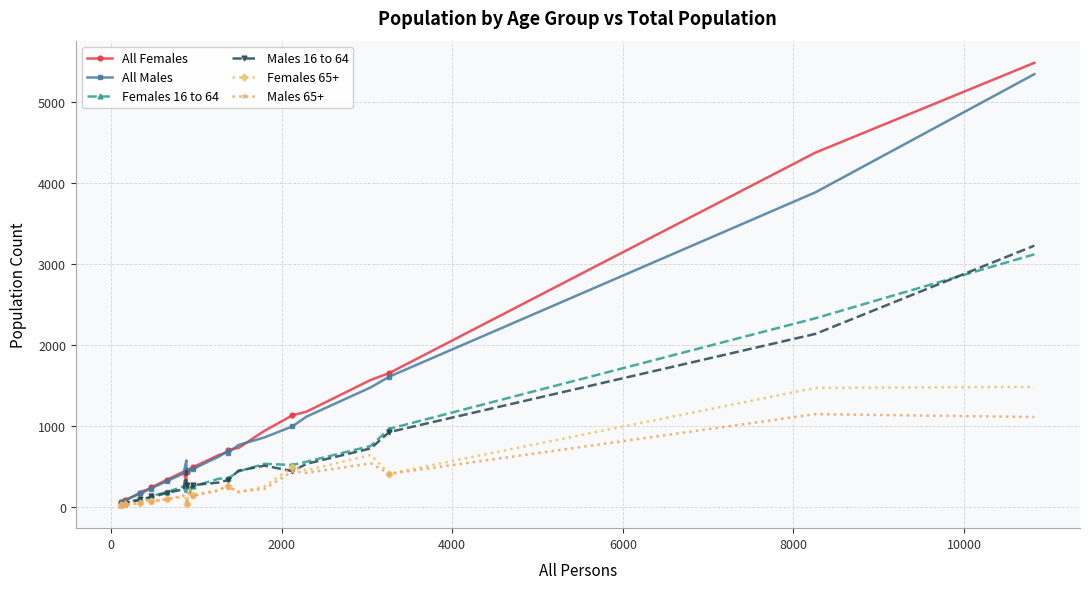

True or false: Males 16 to 64 has more than 0 points higher than both neighbors.

True